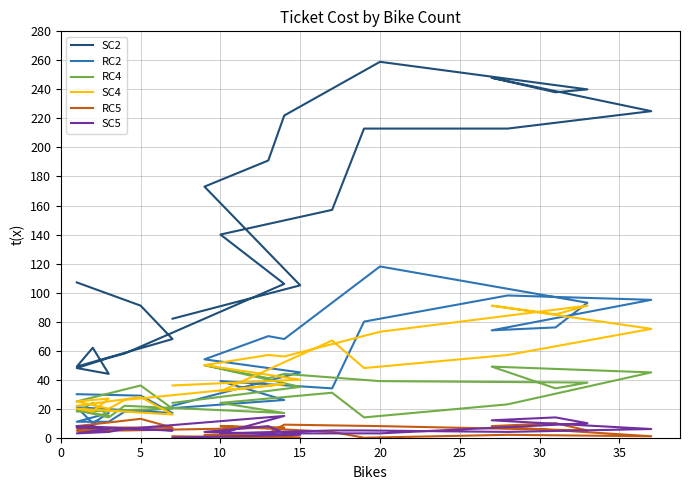

The SC5 series shows 3 at 15. True or false?

False